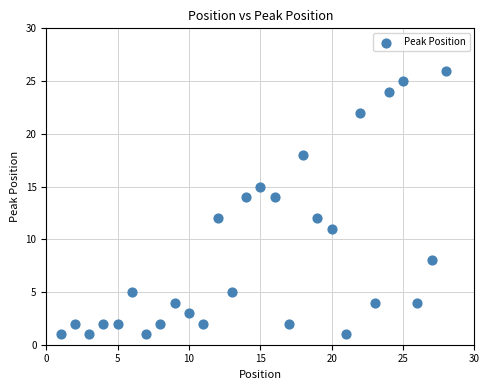

What is the range of X values (max minus min)?

27